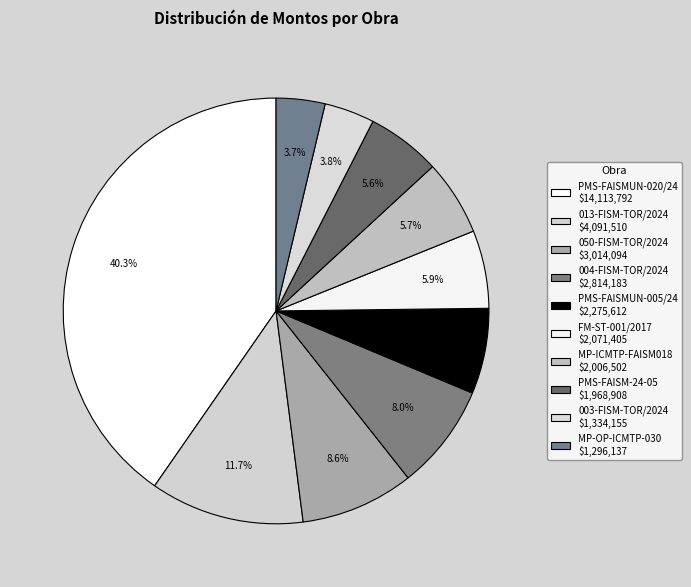

What is the smallest slice in the pie chart?

MP-OP-ICMTP-030